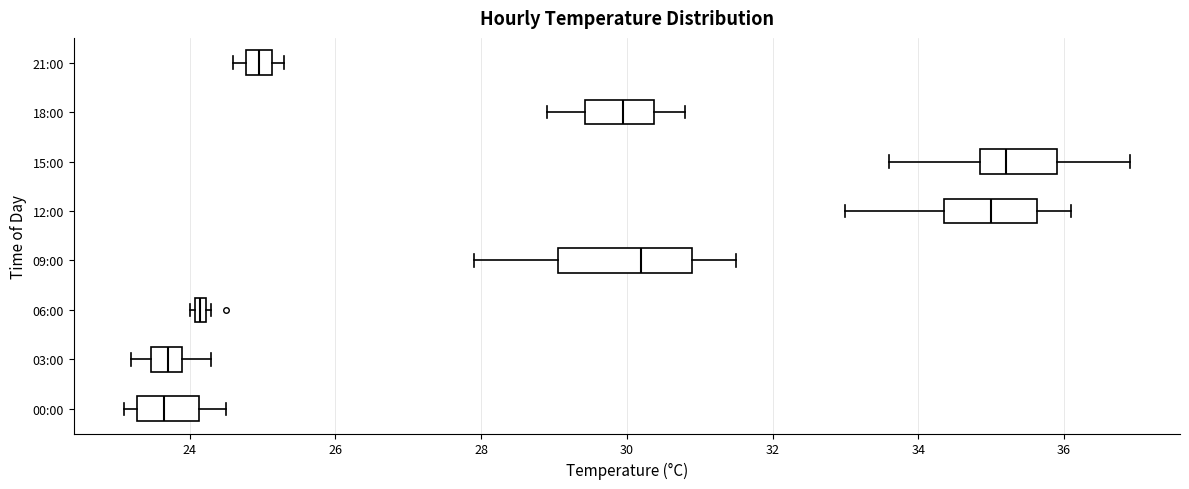

Which box has the furthest to the right median line?

15:00